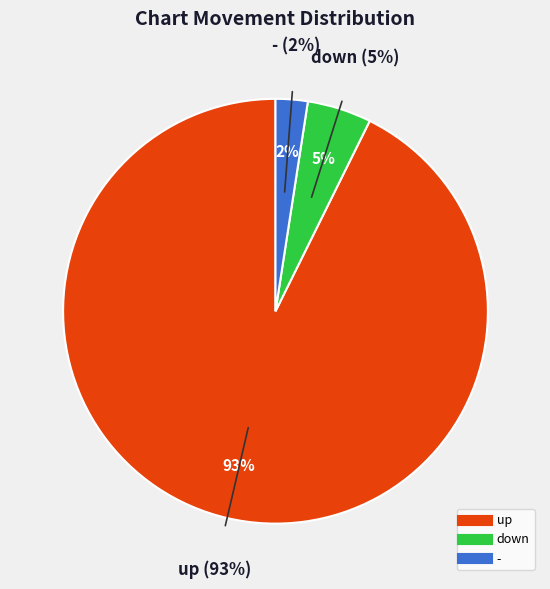

To the nearest percent, what portion does up represent?

93%